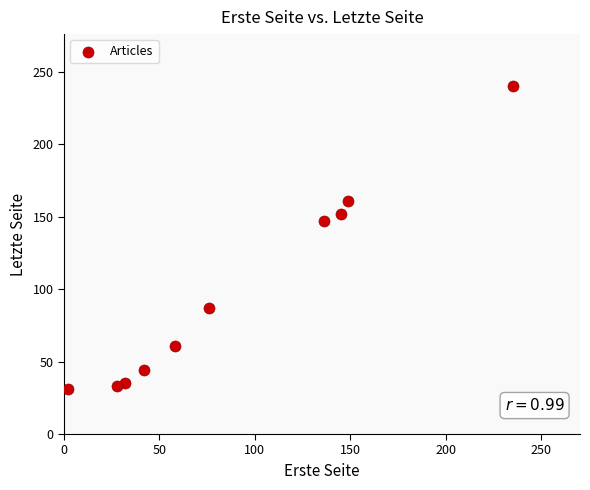

What is the range of X values (max minus min)?

233